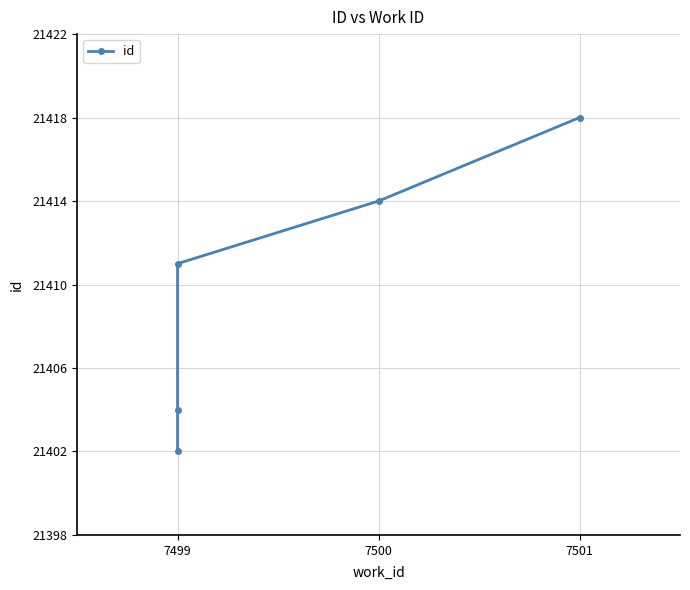

What position from the left is 7499?

1